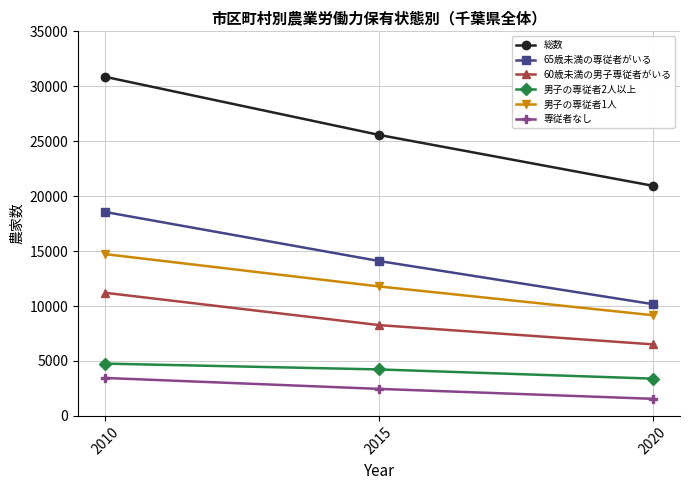

Which category has the lowest value across all series?

2020